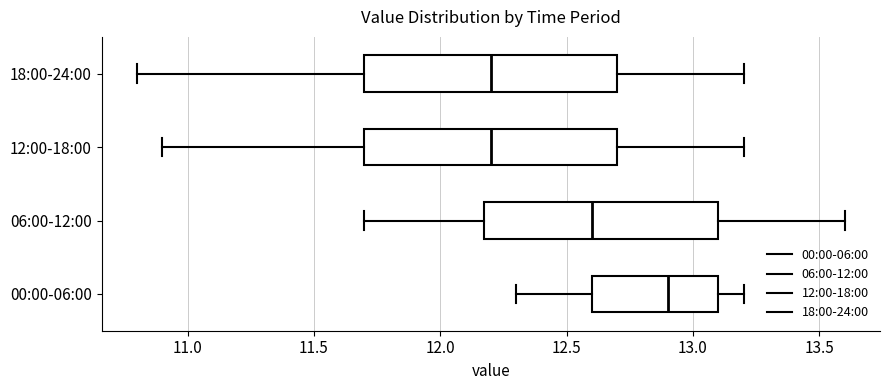

Reading bottom to top, read every box against the x-axis: the position of its median line, the range the box covers, and the ends of its whiskers. The values are not printed on the chart, so give them approximately, as read against the axis.

00:00-06:00: median 12.9, box 12.6 to 13.1, whiskers 12.3 to 13.2
06:00-12:00: median 12.6, box 12.2 to 13.1, whiskers 11.7 to 13.6
12:00-18:00: median 12.2, box 11.7 to 12.7, whiskers 10.9 to 13.2
18:00-24:00: median 12.2, box 11.7 to 12.7, whiskers 10.8 to 13.2